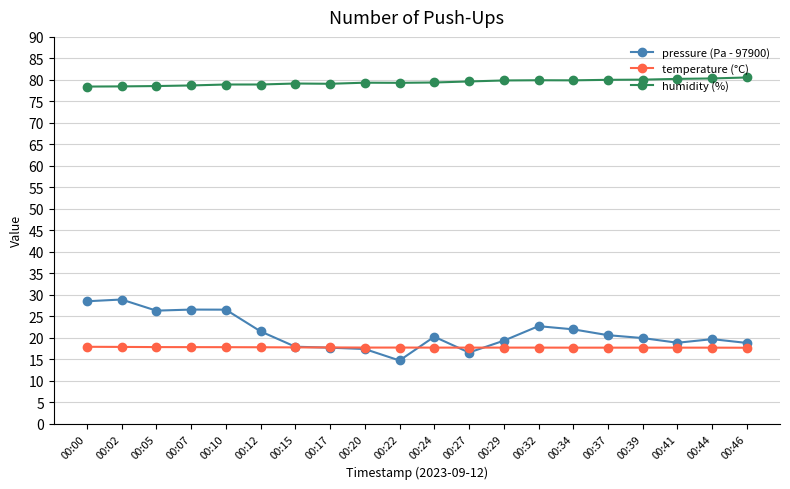

True or false: humidity (%) has more than 1 interior local peaks.

True